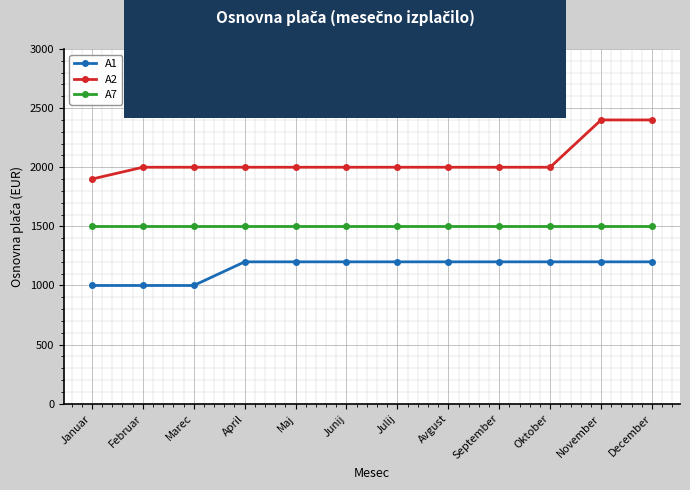

List the series in order of their peak value, highest first.

A2, A7, A1